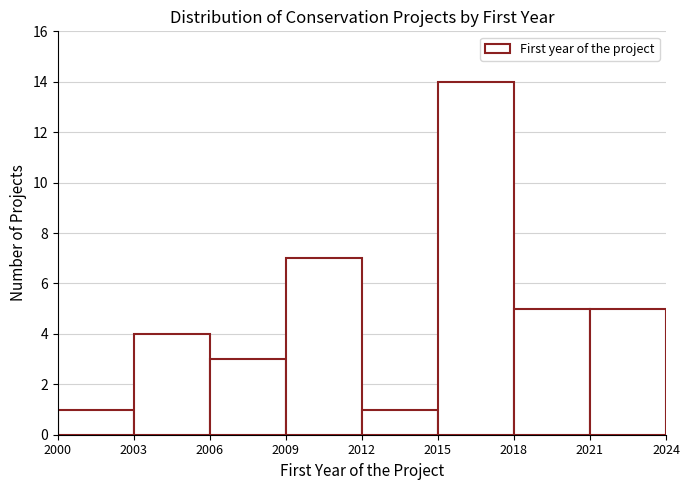

Reading left to right, transcribe this chart: for each bar, give the range it covers on the x-axis and its height. The values are not printed on the chart, so give them approximately, as read against the axis.

2000 to 2003: 1
2003 to 2006: 4
2006 to 2009: 3
2009 to 2012: 7
2012 to 2015: 1
2015 to 2018: 14
2018 to 2021: 5
2021 to 2024: 5